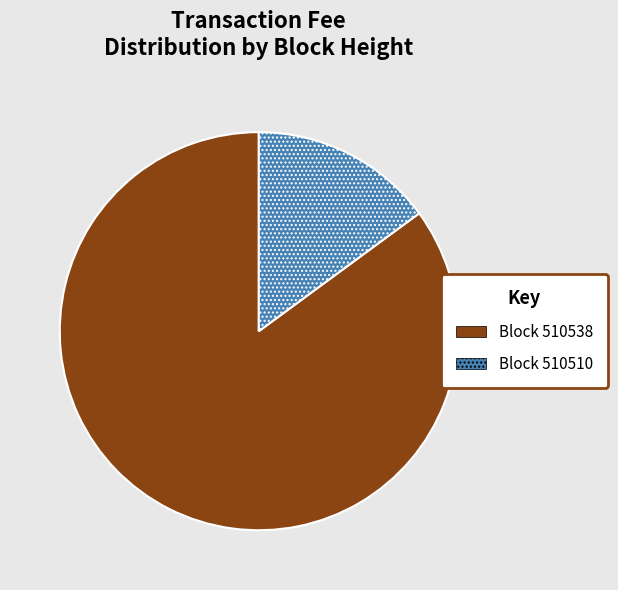

Which slice is the largest?

Block 510538